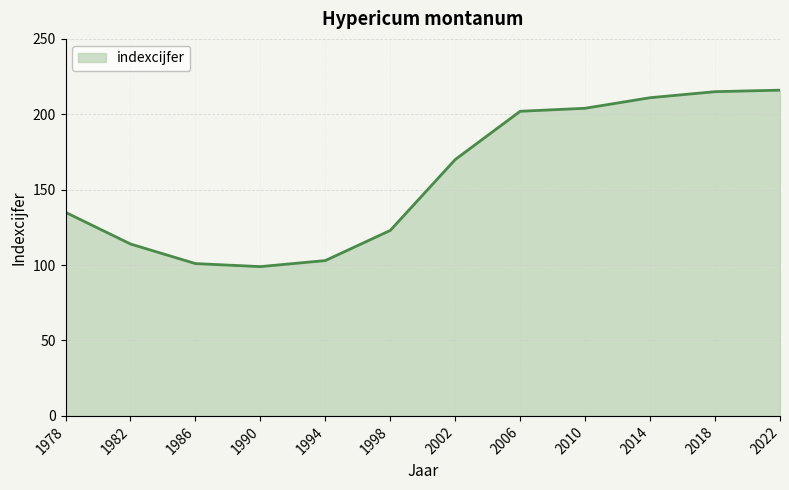

At which label is the value closest to 157?

2002